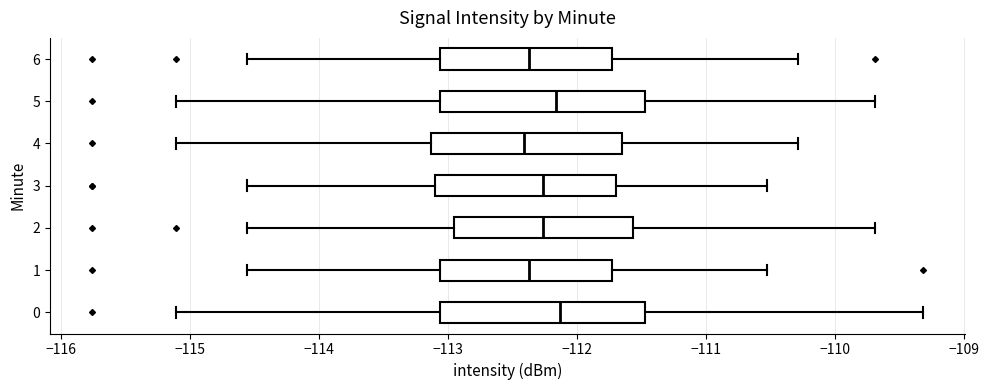

Reading bottom to top, transcribe this box plot: for each box, give where its median line is, the range the box spans, and where its two whiskers end, as read against the x-axis. The values are not printed on the chart, so give them approximately, as read against the axis.

0: median -112.1, box -113.1 to -111.5, whiskers -115.1 to -109.3
1: median -112.4, box -113.1 to -111.7, whiskers -114.6 to -110.5
2: median -112.3, box -113.0 to -111.6, whiskers -114.6 to -109.7
3: median -112.3, box -113.1 to -111.7, whiskers -114.6 to -110.5
4: median -112.4, box -113.1 to -111.7, whiskers -115.1 to -110.3
5: median -112.2, box -113.1 to -111.5, whiskers -115.1 to -109.7
6: median -112.4, box -113.1 to -111.7, whiskers -114.6 to -110.3